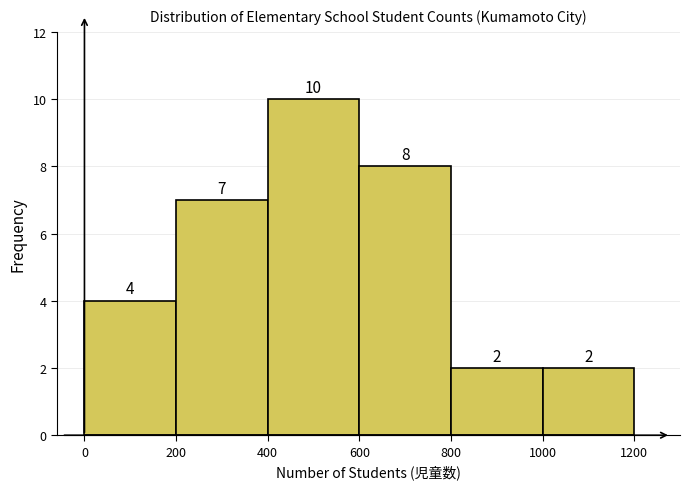

How tall is the bar that spans 400 to 600 on the x-axis?

10